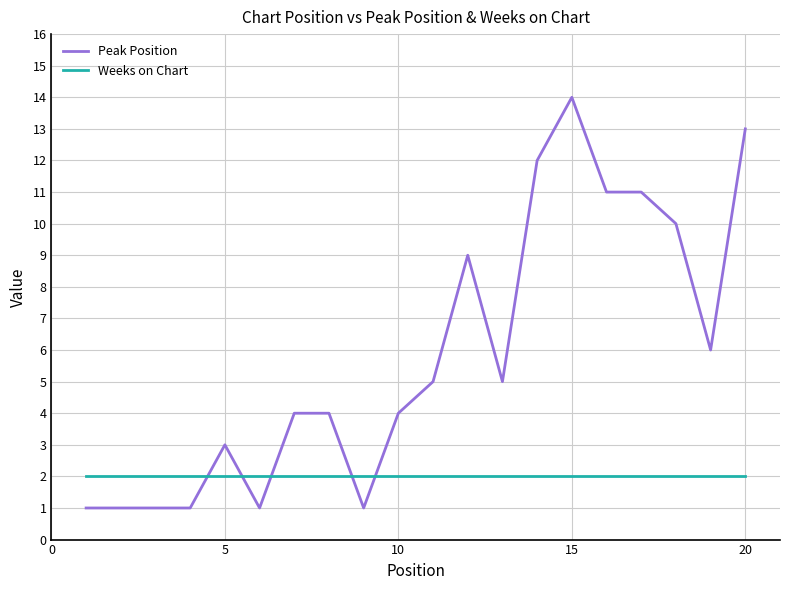

How many lines are shown in the chart?

2